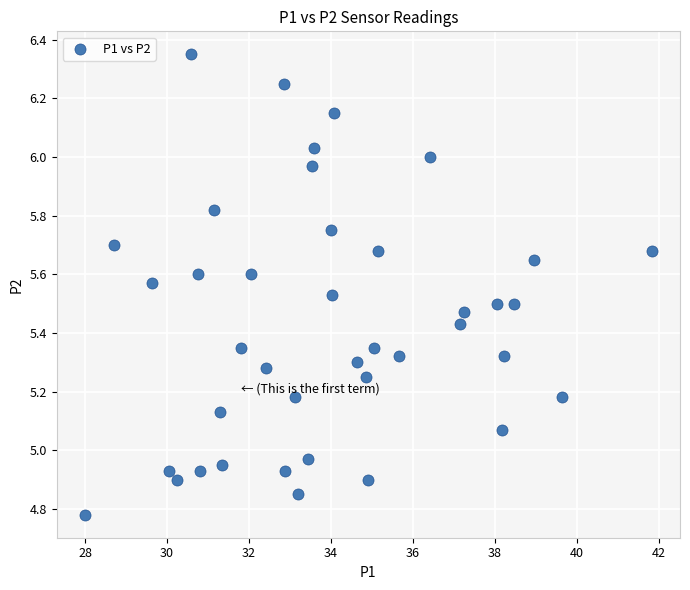

What is the range of Y values (max minus min)?

1.6